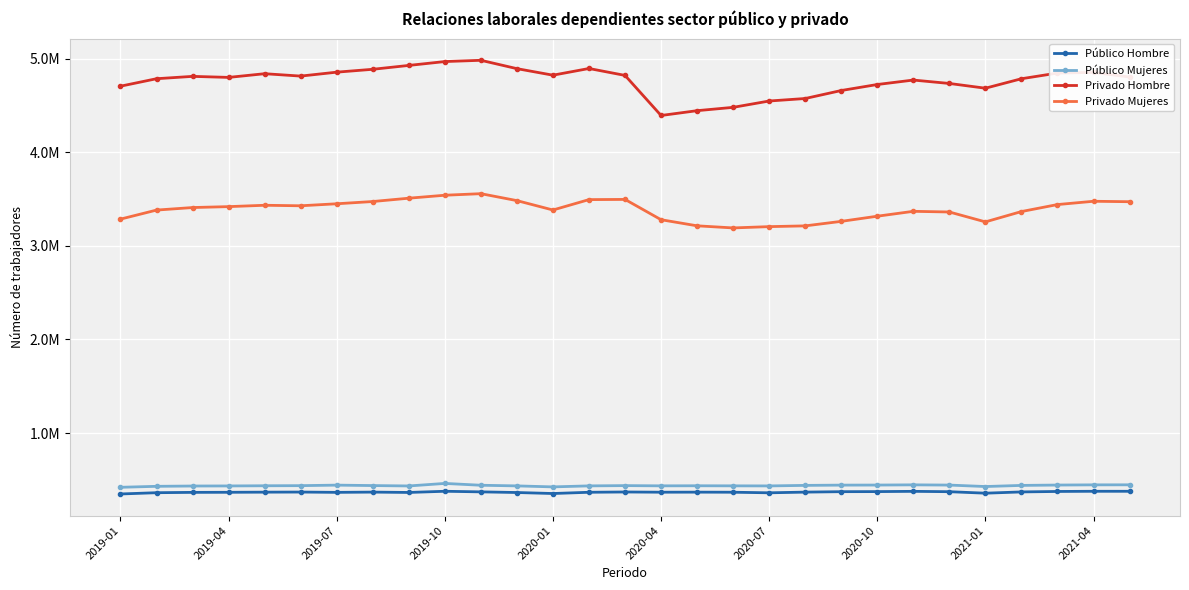

Which series has the largest total across all categories?

Privado Hombre